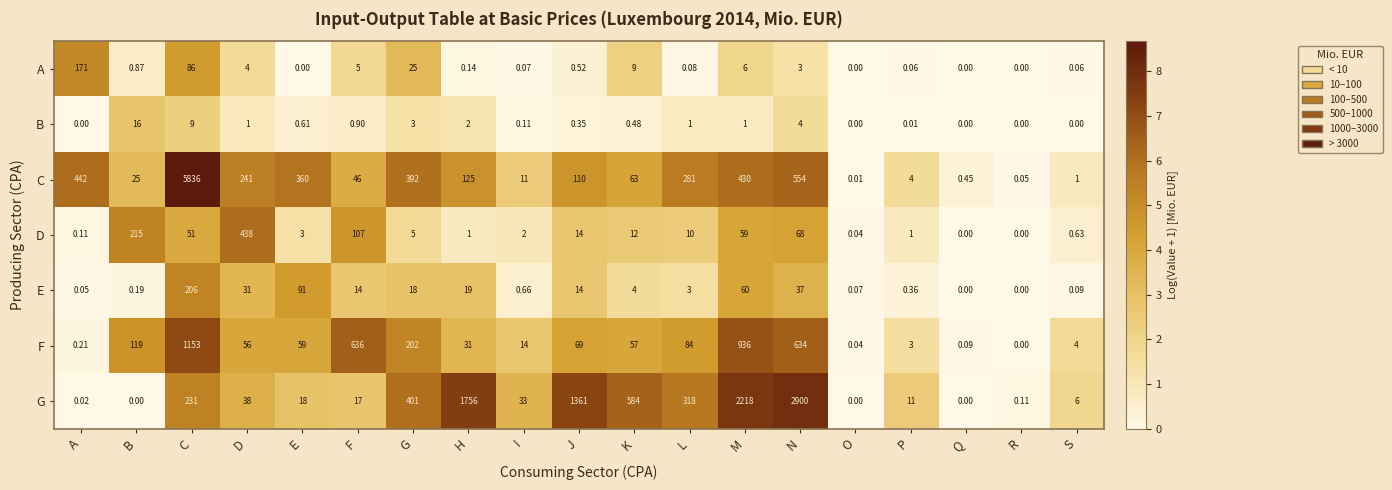

Which series has the largest total across all categories?

G